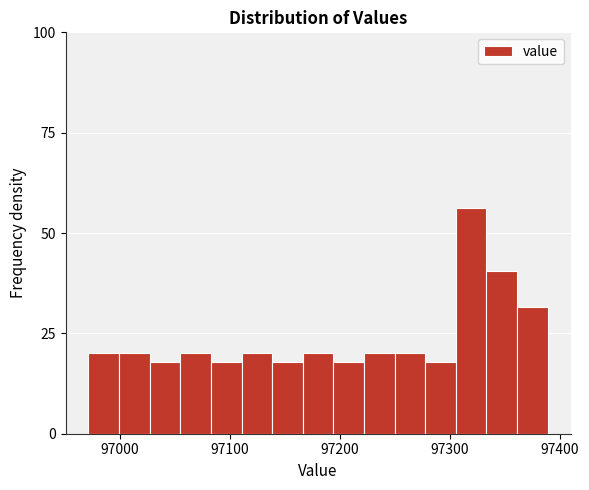

Read against the x-axis, roughly where is the centre of the tallest bar?

97320